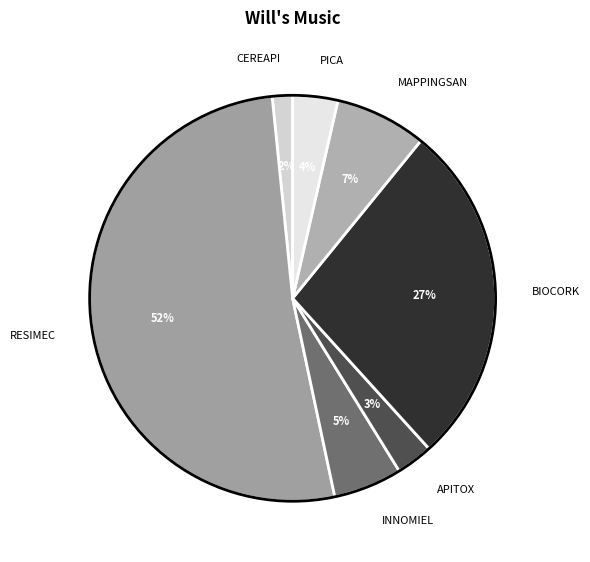

Is the sum of INNOMIEL and CEREAPI greater than half?

No